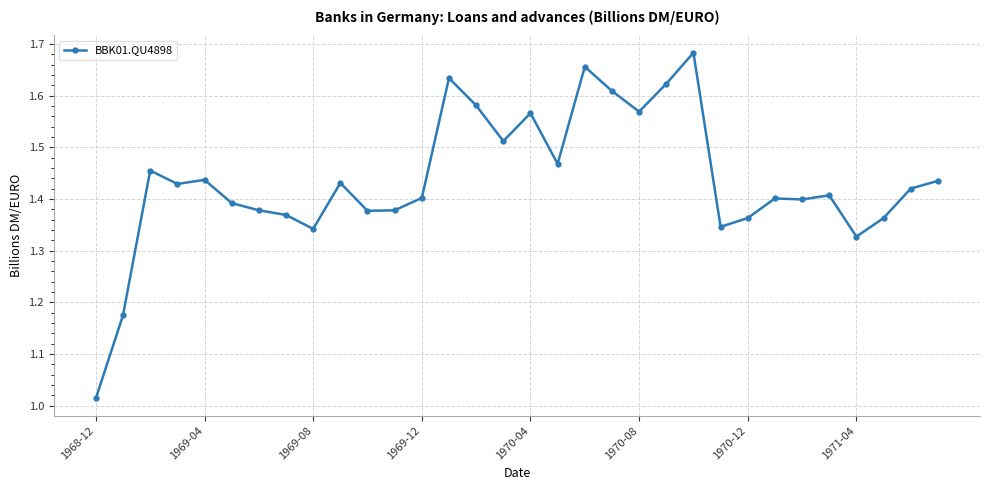

True or false: the data has more than 2 interior local peaks.

True